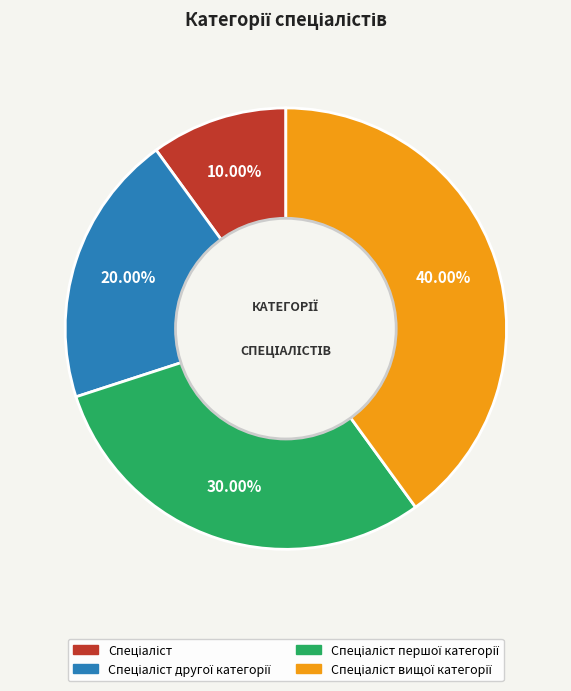

Is there a majority slice in this chart?

No